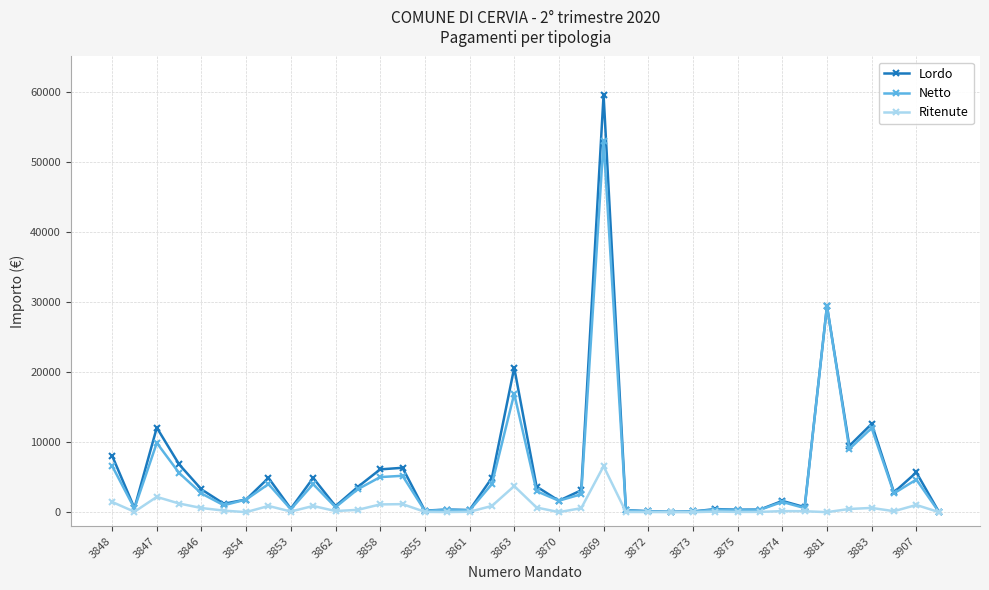

True or false: Ritenute has more than 1 points higher than both neighbors.

True